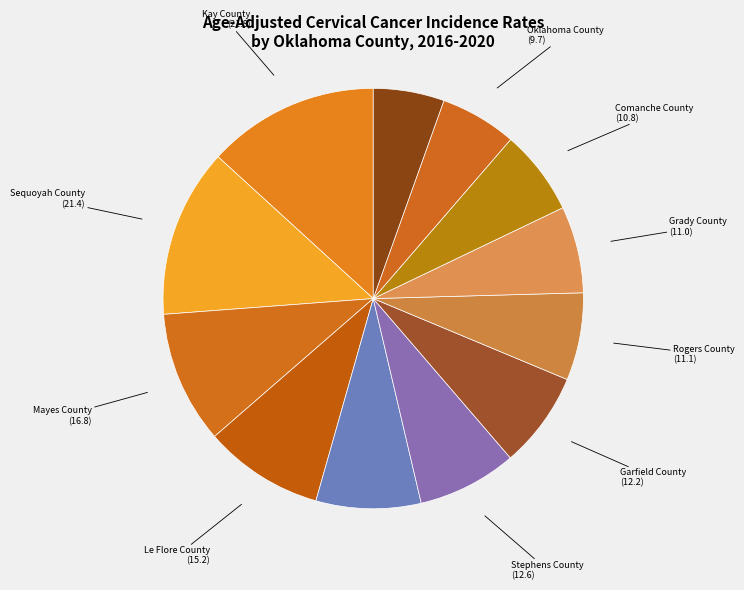

Which has a higher value, Sequoyah County or Comanche County?

Sequoyah County